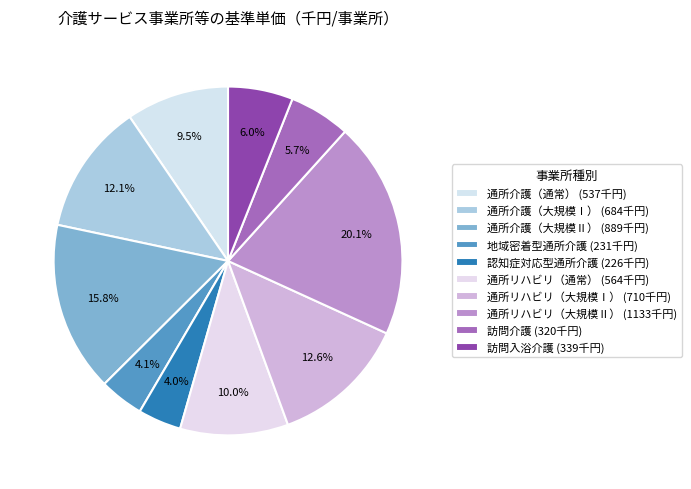

How many slices are in this pie chart?

10